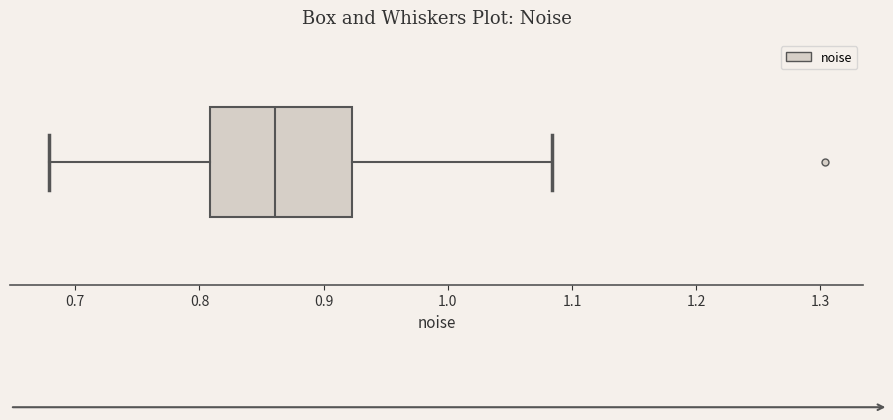

Where is the right edge of the box on the x-axis? The values are not printed on the chart, so give them approximately, as read against the axis.

0.92